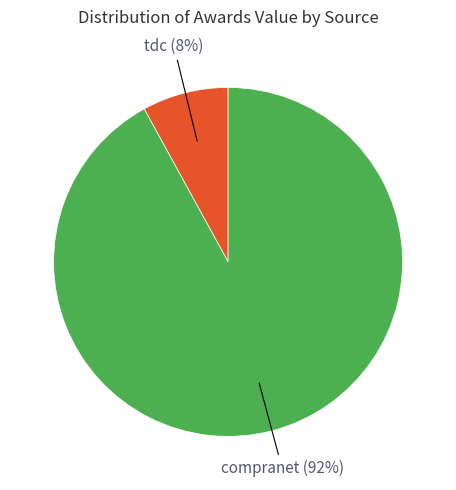

Is the sum of tdc (8%) and compranet (92%) greater than half?

Yes